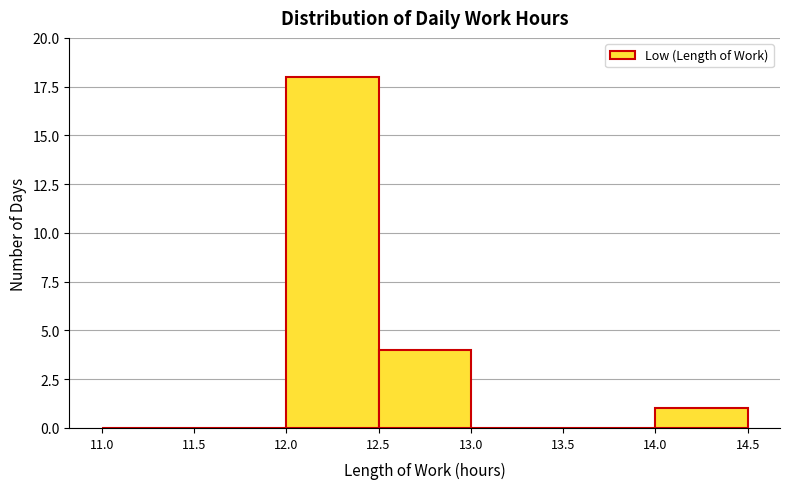

How tall is the bar that spans 14.0 to 14.5 on the x-axis? The values are not printed on the chart, so give them approximately, as read against the axis.

1